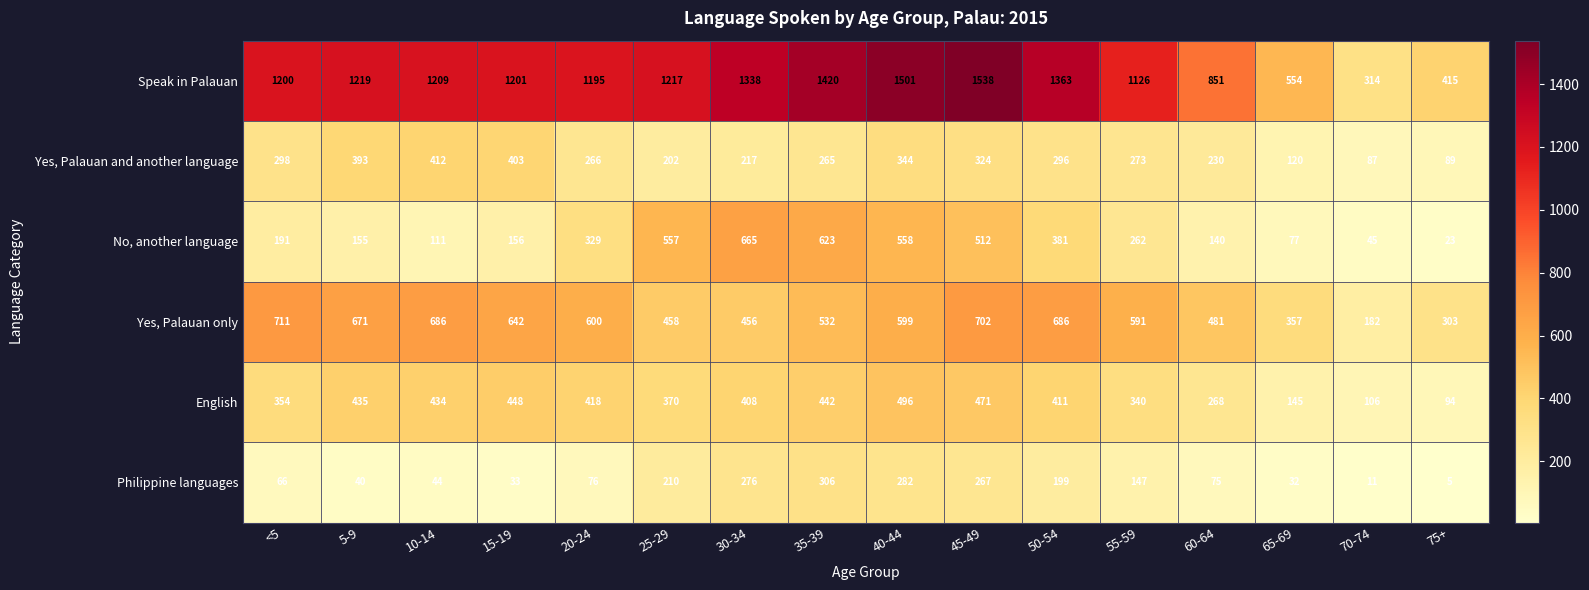

Which series changed the most between <5 and 25-29?

No, another language